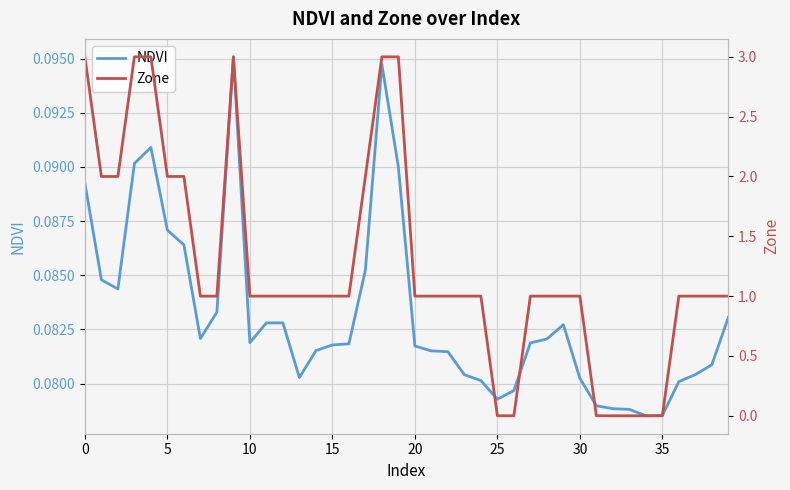

Count the Zone values in the range 1 to 2.

27